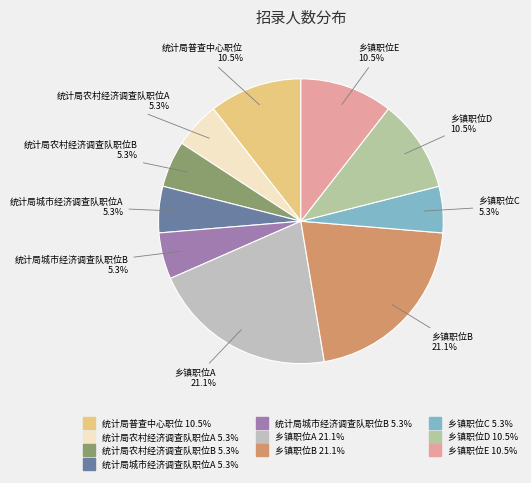

To the nearest percent, what percentage of the pie is 乡镇职位C?

5%